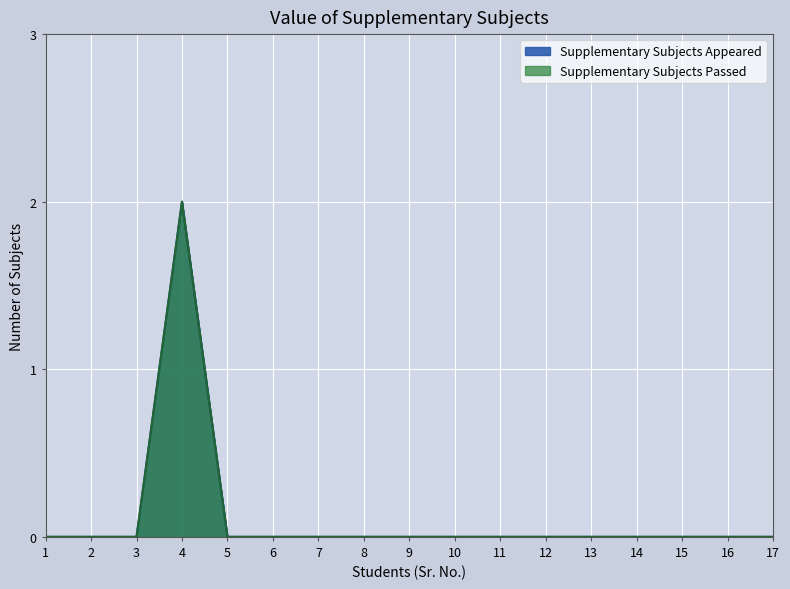

What are all the series names shown in the legend?

Supplementary Subjects Passed, Supplementary Subjects Appeared